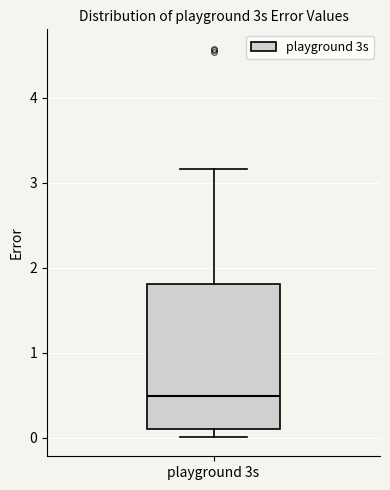

Transcribe this box plot: give where the median line is, the range the box spans, and where the two whiskers end, as read against the y-axis. The values are not printed on the chart, so give them approximately, as read against the axis.

median 0.5, box 0.1 to 1.8, whiskers 0.0 to 3.2